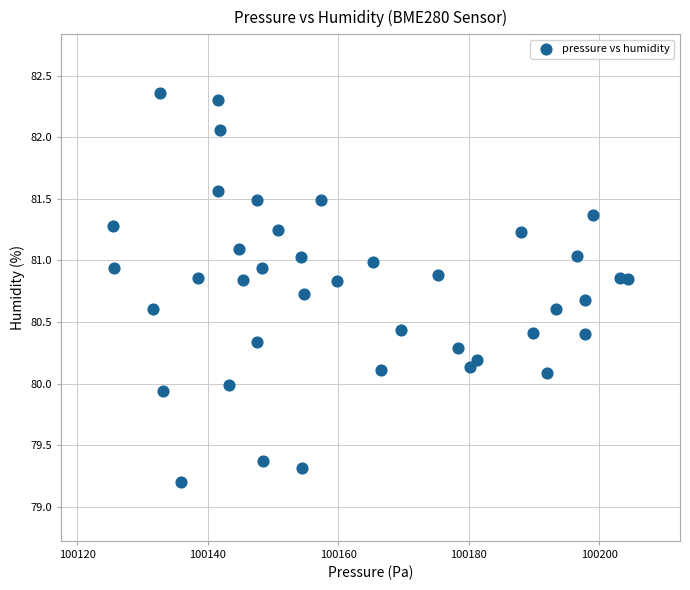

What is the range of X values (max minus min)?

79.1